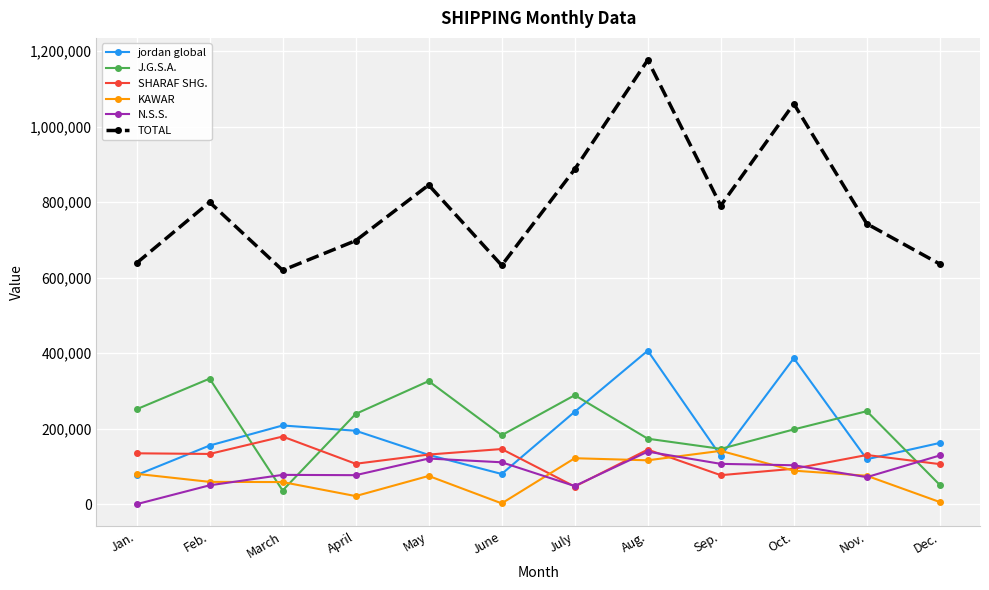

What is the label of the 8th point from the right?

May